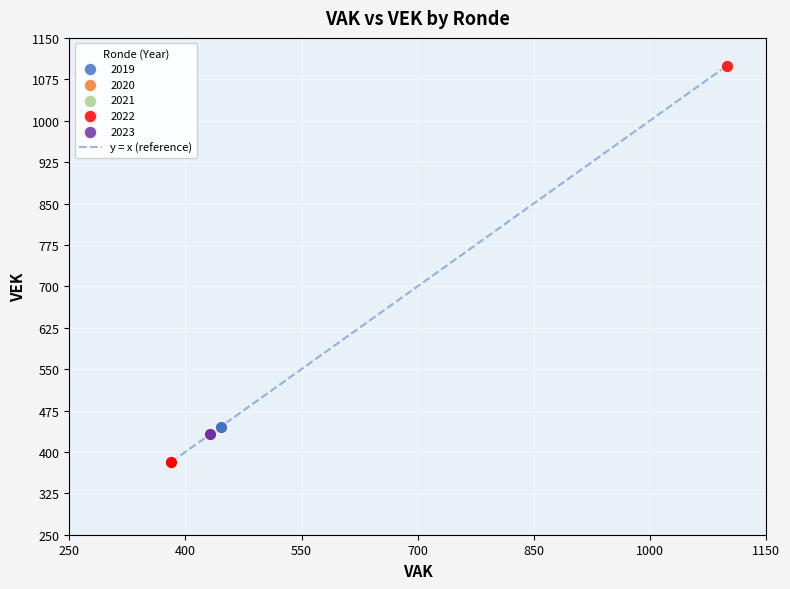

What is the greatest value displayed?

1099